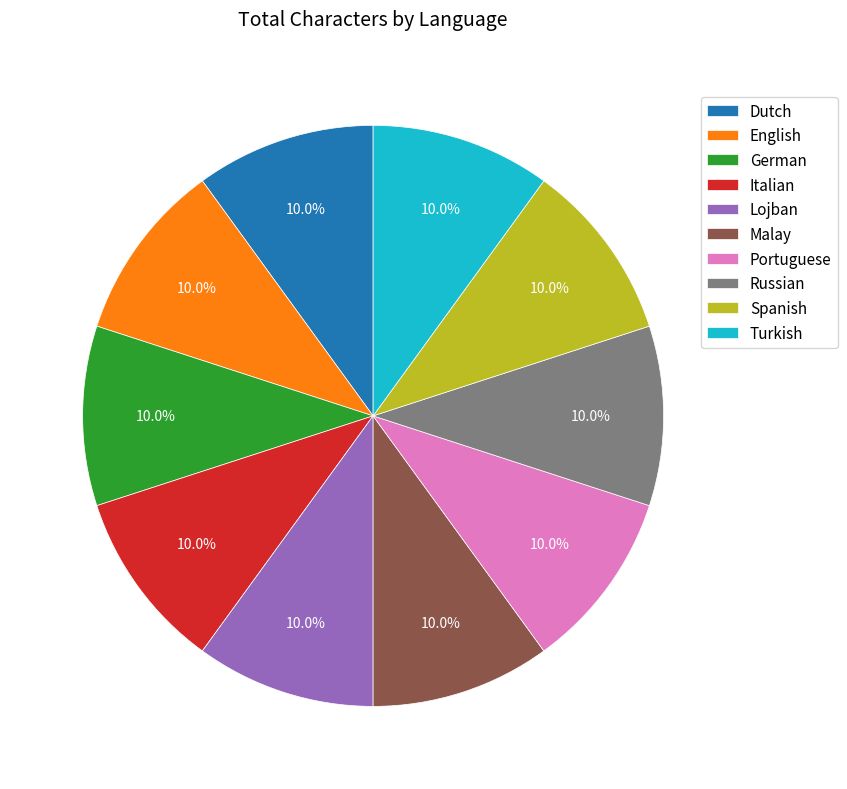

Does any single category account for the majority?

No